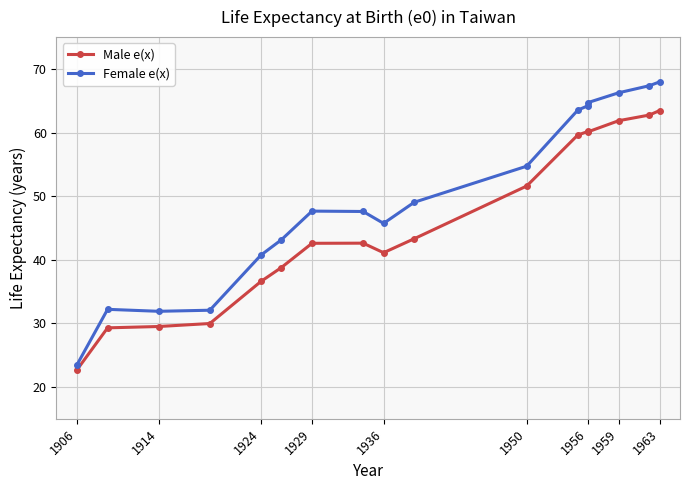

What position from the left is 1936?

5